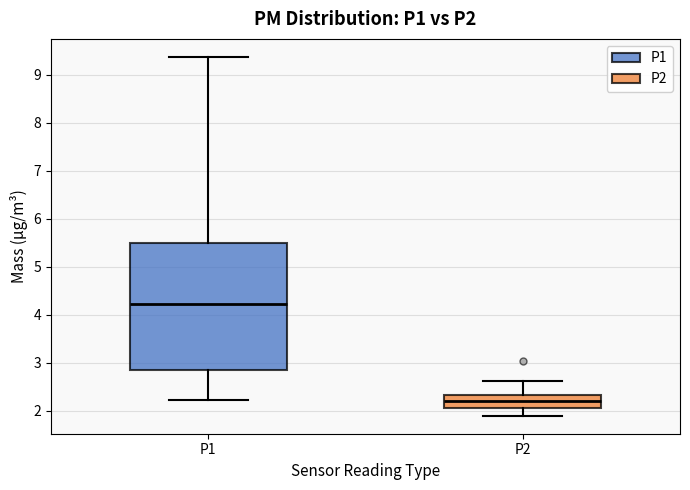

Which box has the lowest median line?

P2